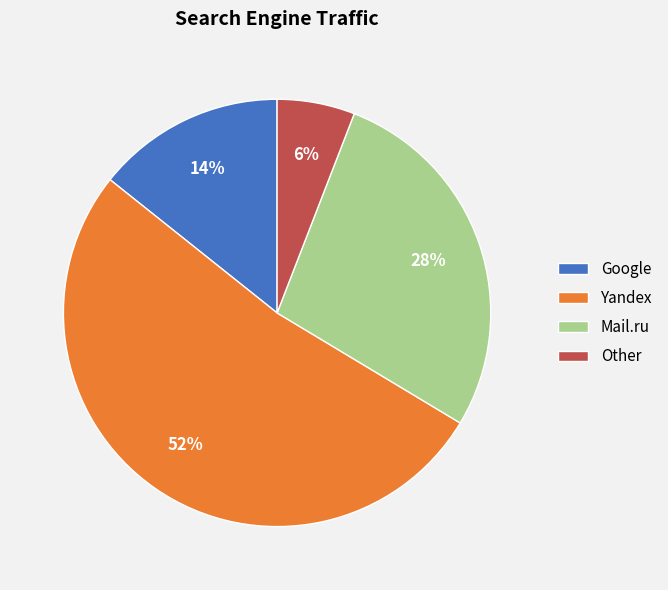

Does Yandex represent more than half of the total?

Yes